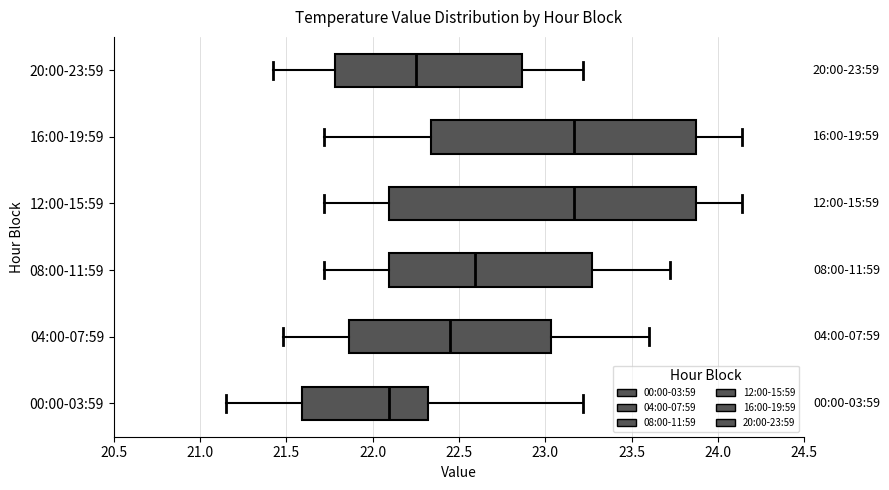

Which box has the furthest to the left median line?

00:00-03:59